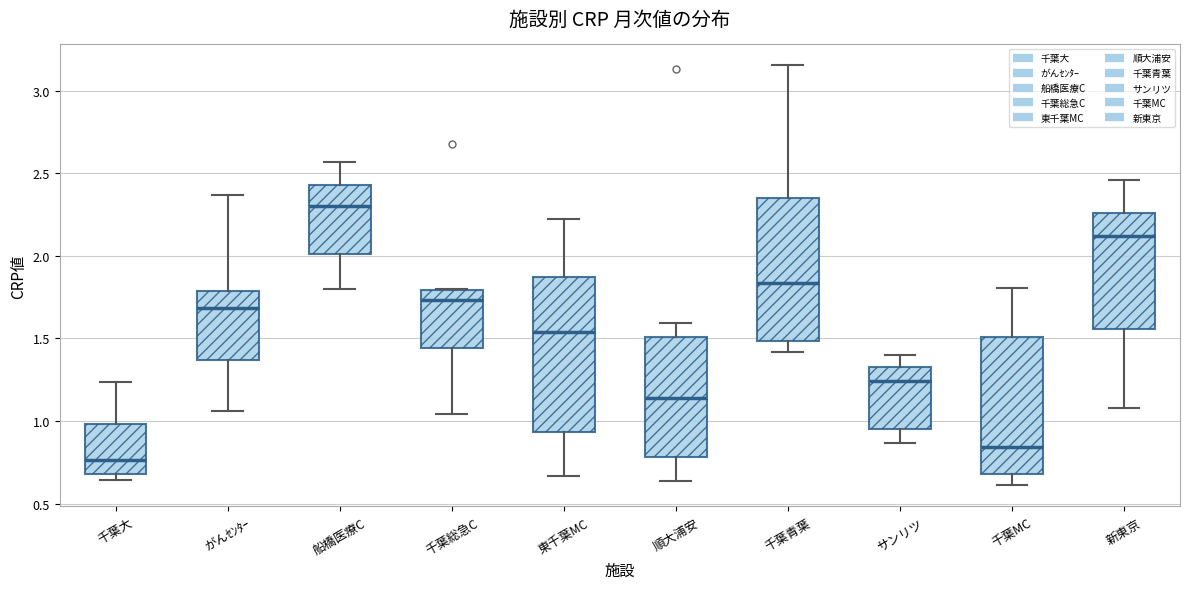

Reading left to right, transcribe this box plot: for each box, give where its median line is, the range the box spans, and where its two whiskers end, as read against the y-axis. The values are not printed on the chart, so give them approximately, as read against the axis.

千葉大: median 0.75, box 0.70 to 1.00, whiskers 0.65 to 1.25
がんｾﾝﾀｰ: median 1.70, box 1.35 to 1.80, whiskers 1.05 to 2.35
船橋医療C: median 2.30, box 2.00 to 2.45, whiskers 1.80 to 2.55
千葉総急C: median 1.75, box 1.45 to 1.80, whiskers 1.05 to 1.80
東千葉MC: median 1.55, box 0.95 to 1.85, whiskers 0.65 to 2.20
順大浦安: median 1.15, box 0.80 to 1.50, whiskers 0.65 to 1.60
千葉青葉: median 1.85, box 1.50 to 2.35, whiskers 1.40 to 3.15
サンリツ: median 1.25, box 0.95 to 1.35, whiskers 0.85 to 1.40
千葉MC: median 0.85, box 0.70 to 1.50, whiskers 0.60 to 1.80
新東京: median 2.10, box 1.55 to 2.25, whiskers 1.10 to 2.45